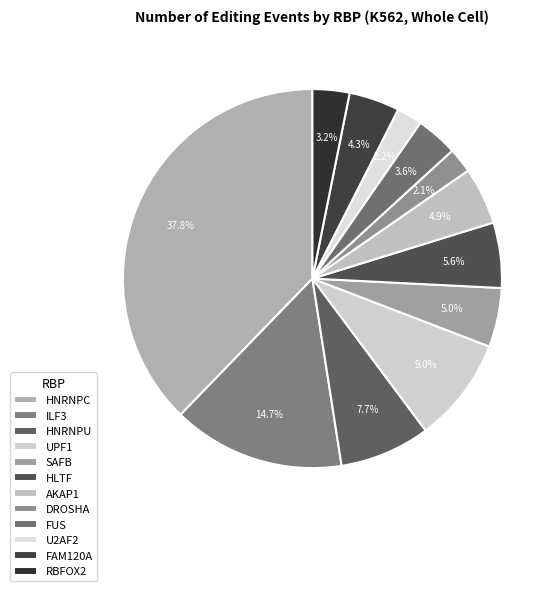

Is the sum of RBFOX2 and AKAP1 greater than half?

No